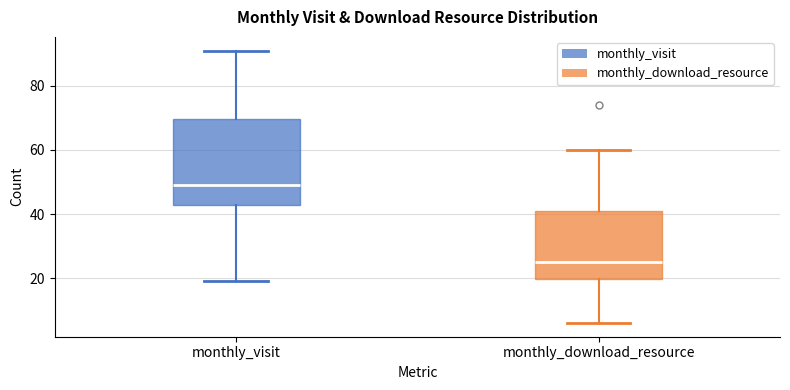

Reading left to right, transcribe this box plot: for each box, give where its median line is, the range the box spans, and where its two whiskers end, as read against the y-axis. The values are not printed on the chart, so give them approximately, as read against the axis.

monthly_visit: median 50, box 42 to 70, whiskers 20 to 92
monthly_download_resource: median 26, box 20 to 42, whiskers 6 to 60